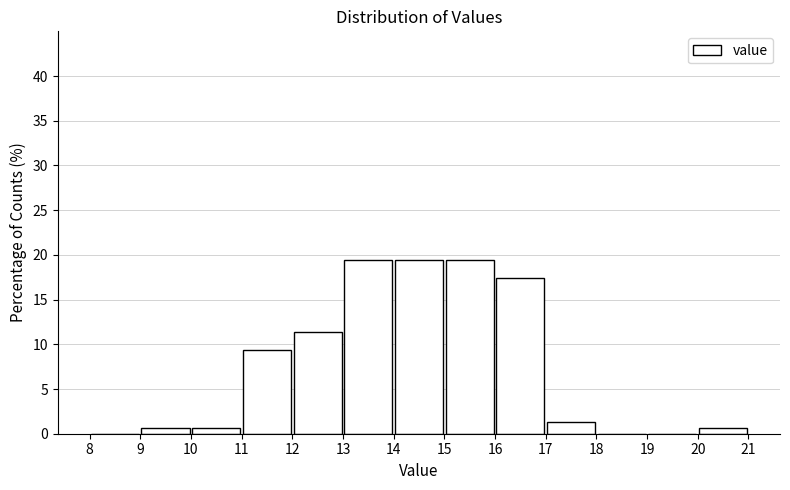

How tall is the bar that spans 10 to 11 on the x-axis? The values are not printed on the chart, so give them approximately, as read against the axis.

0.5